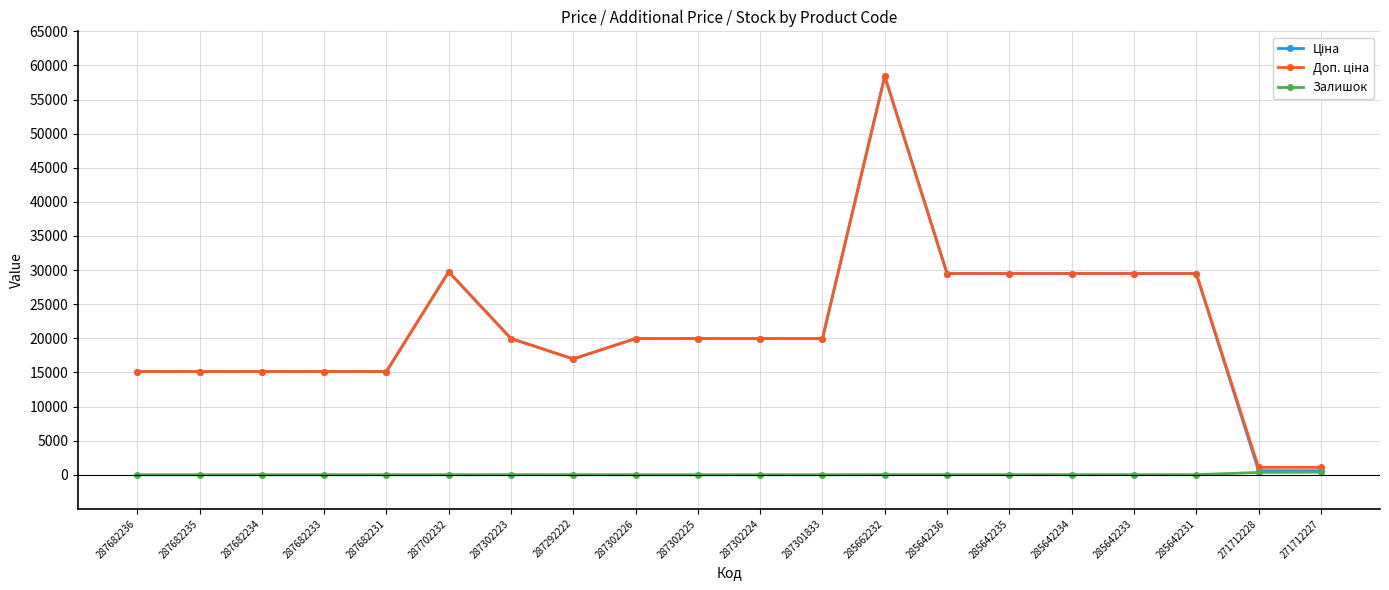

At which category is the sum across all series the highest?

285662232